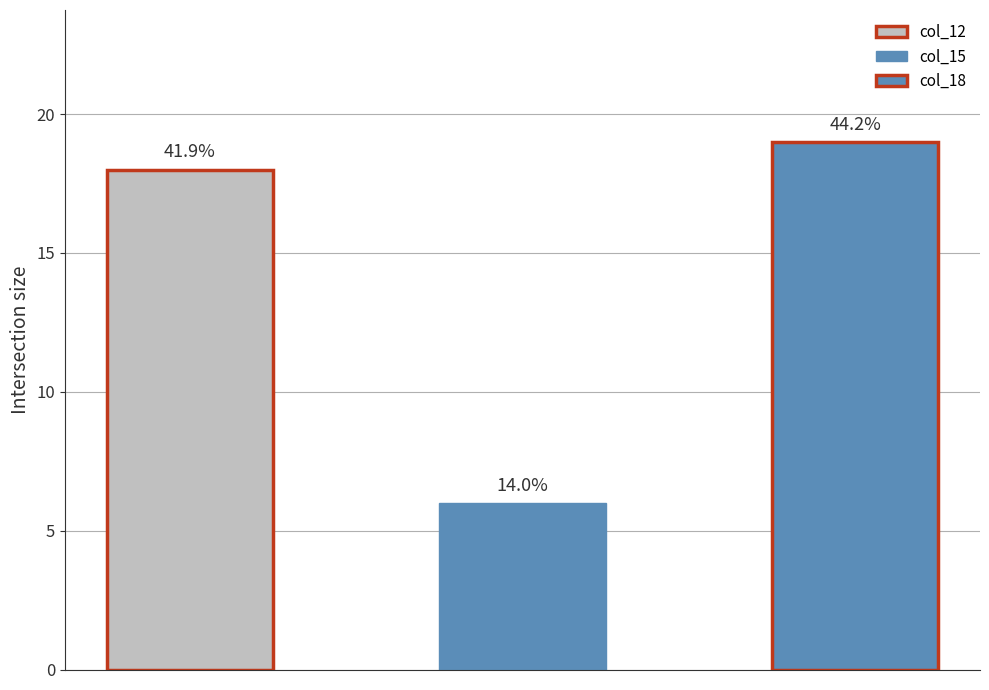

Rank the series by their maximum value, from lowest to highest.

col_15, col_12, col_18